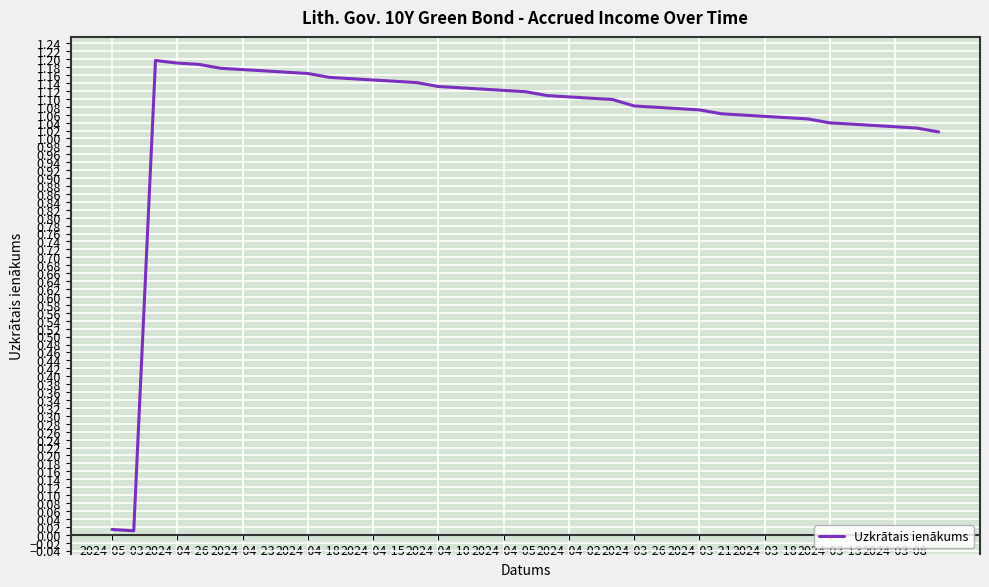

Does the chart display data point markers on the line(s)?

No